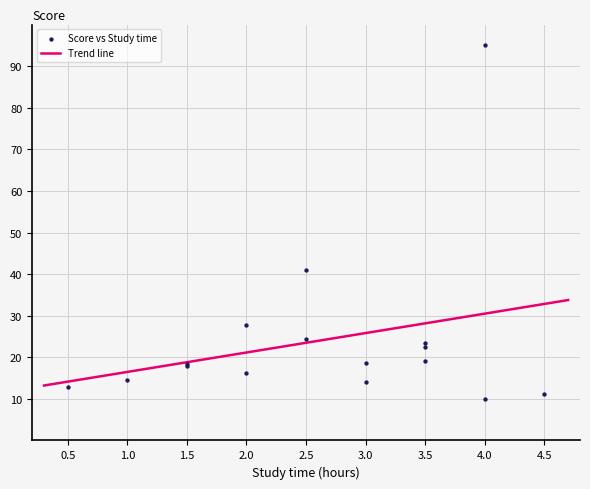

What Y value in the scatter plot is closest to 52?

41.1